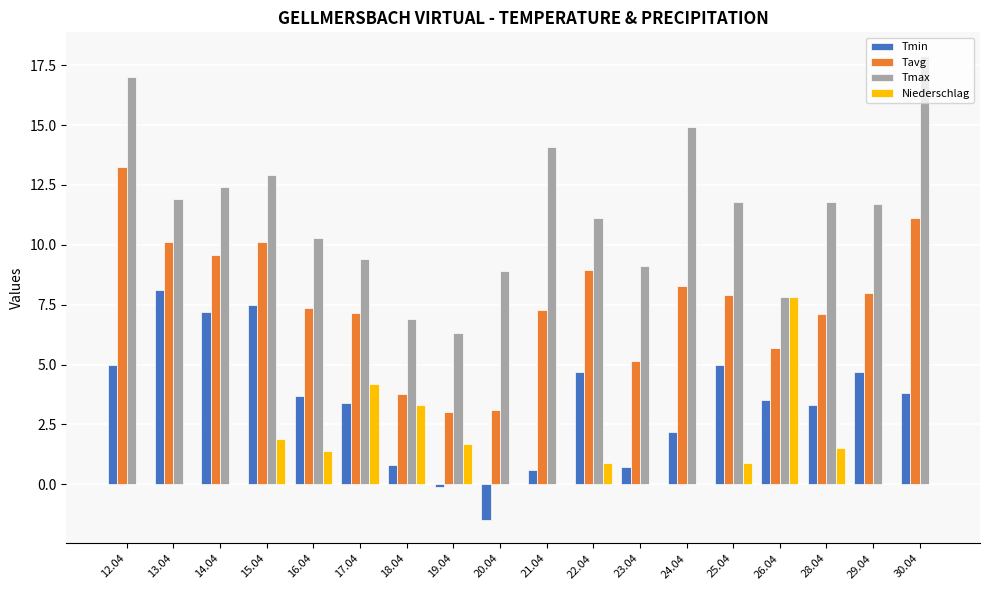

How many data points in Tavg are above 7?

13